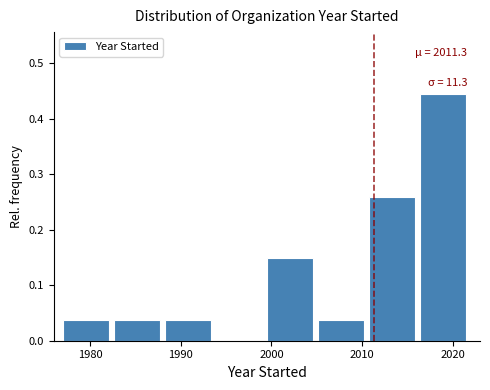

Over which range of the x-axis is the bar tallest?

2016 to 2022